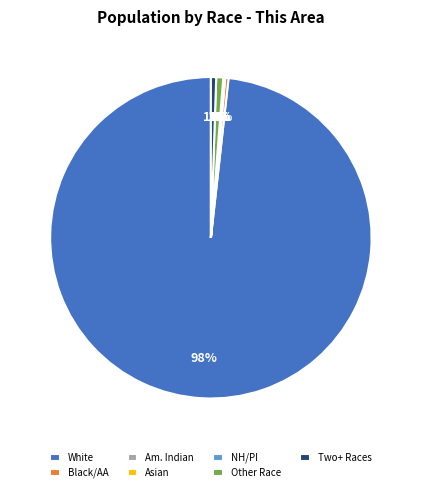

Is the sum of White and Black/AA greater than half?

Yes